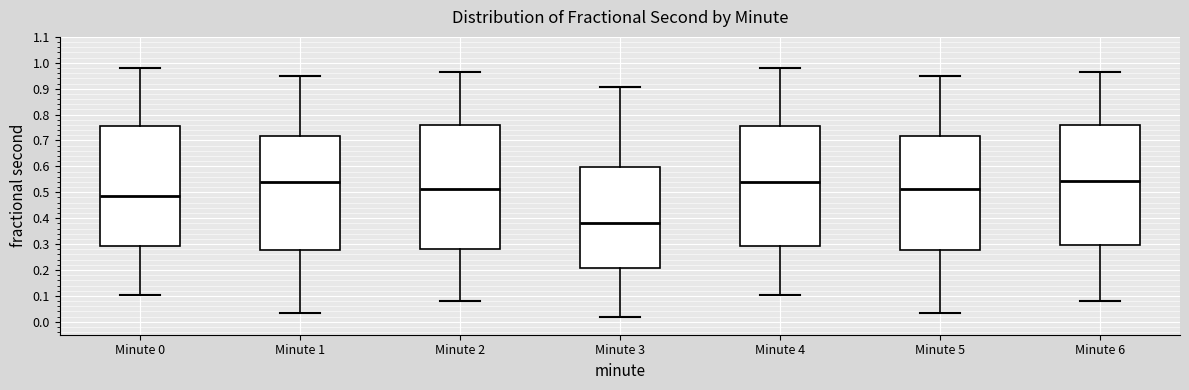

Reading left to right, read every box against the y-axis: the position of its median line, the range the box covers, and the ends of its whiskers. The values are not printed on the chart, so give them approximately, as read against the axis.

Minute 0: median 0.49, box 0.29 to 0.76, whiskers 0.10 to 0.98
Minute 1: median 0.54, box 0.28 to 0.72, whiskers 0.04 to 0.95
Minute 2: median 0.51, box 0.28 to 0.76, whiskers 0.08 to 0.96
Minute 3: median 0.38, box 0.21 to 0.60, whiskers 0.02 to 0.91
Minute 4: median 0.54, box 0.29 to 0.76, whiskers 0.10 to 0.98
Minute 5: median 0.51, box 0.28 to 0.72, whiskers 0.04 to 0.95
Minute 6: median 0.54, box 0.29 to 0.76, whiskers 0.08 to 0.96